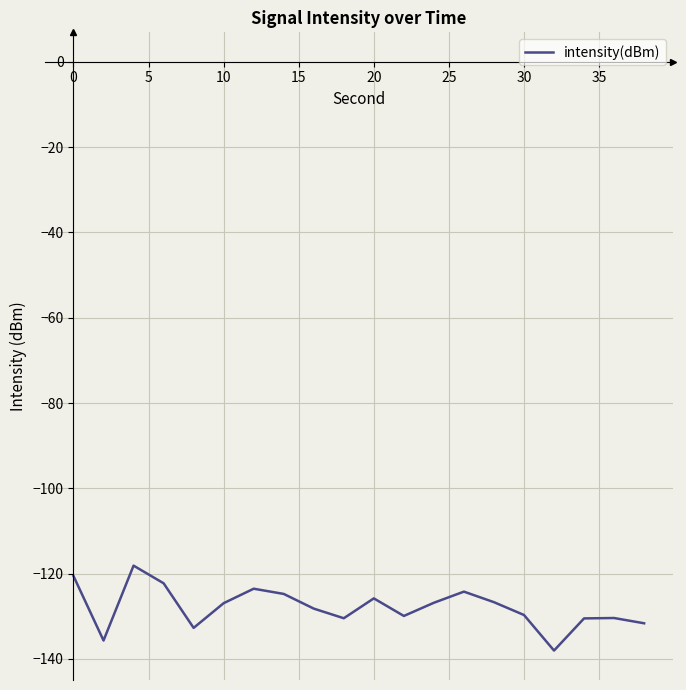

What is the maximum value shown in the chart?

-118.1